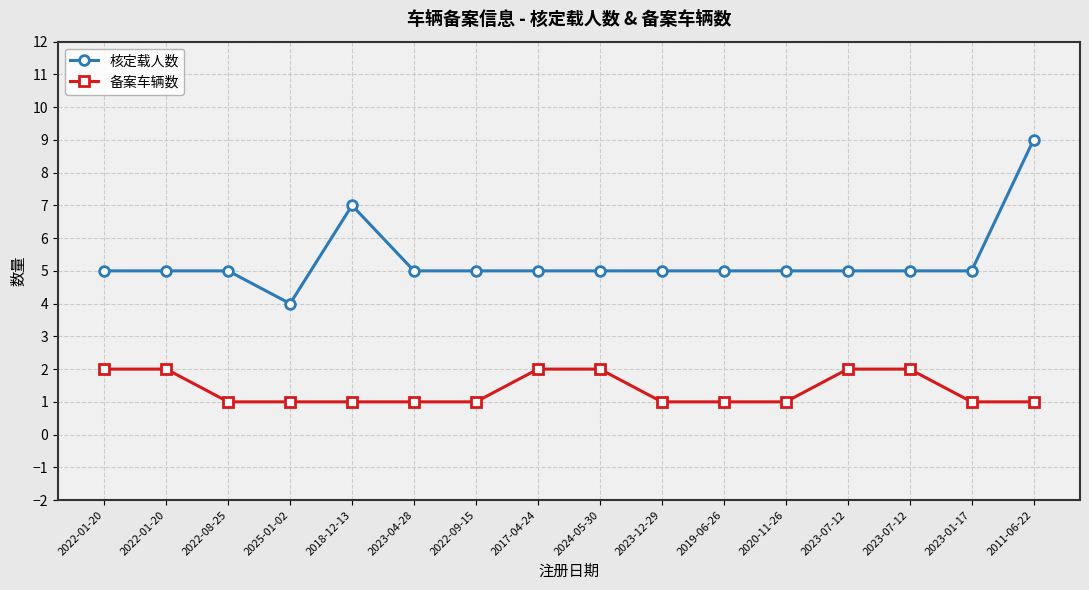

The 核定载人数 series shows 2 at 2022-08-25. True or false?

False